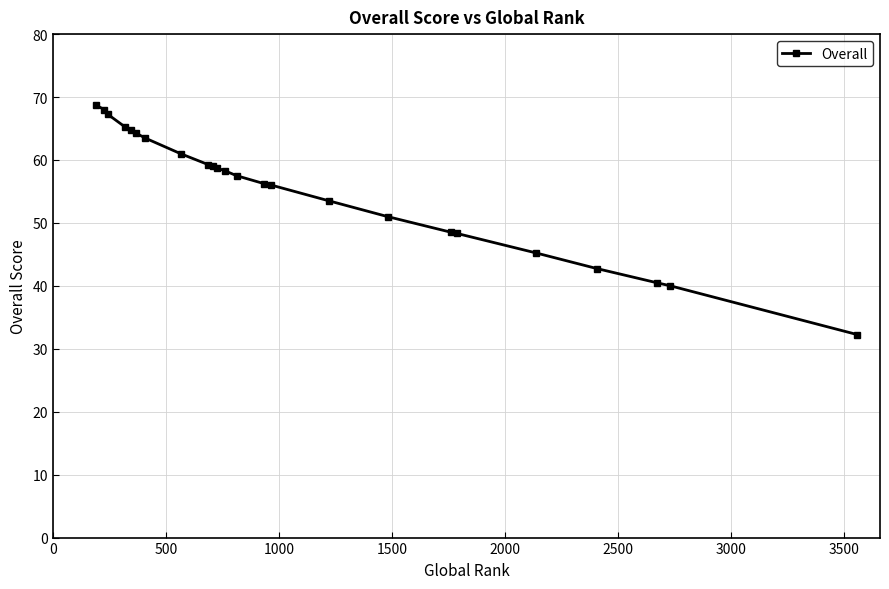

What is the value of the 22nd point from the left?

40.5